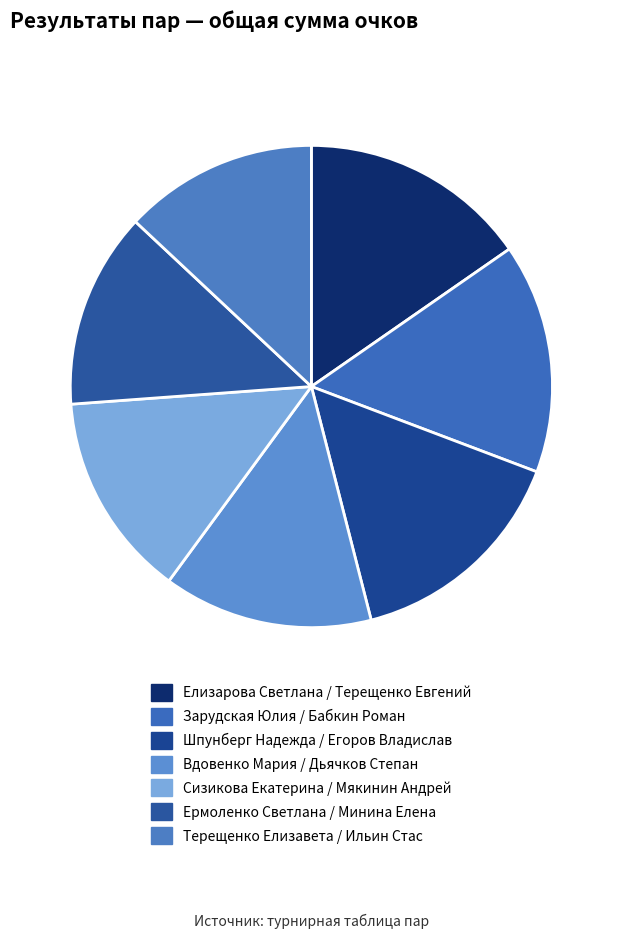

What is the largest slice in the pie chart?

Зарудская Юлия / Бабкин Роман